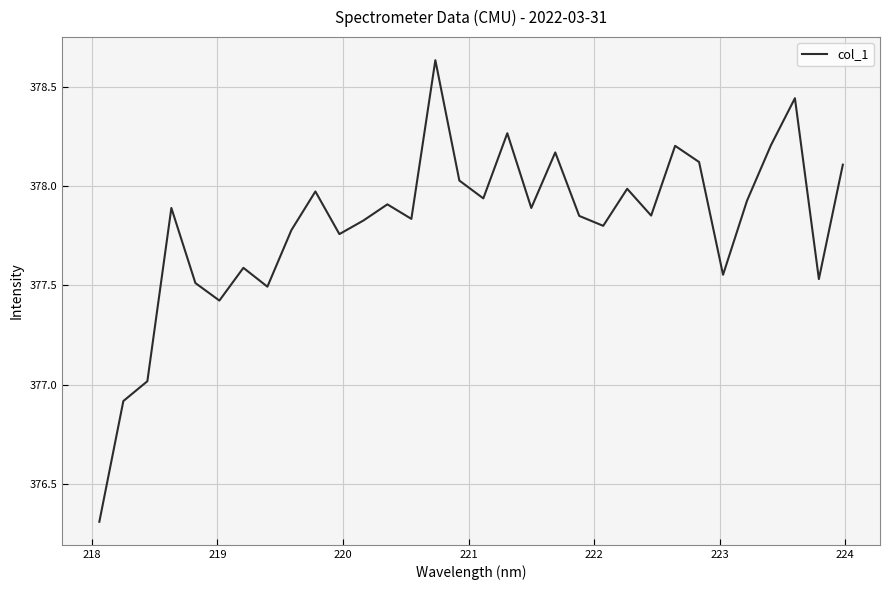

What is the smallest value displayed?

376.3